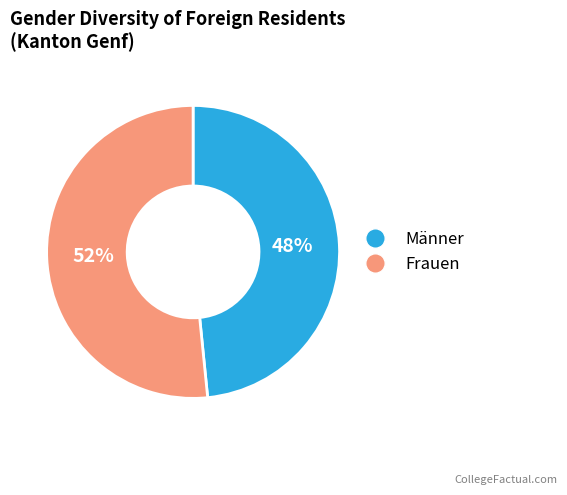

Count the number of slices in the pie.

2